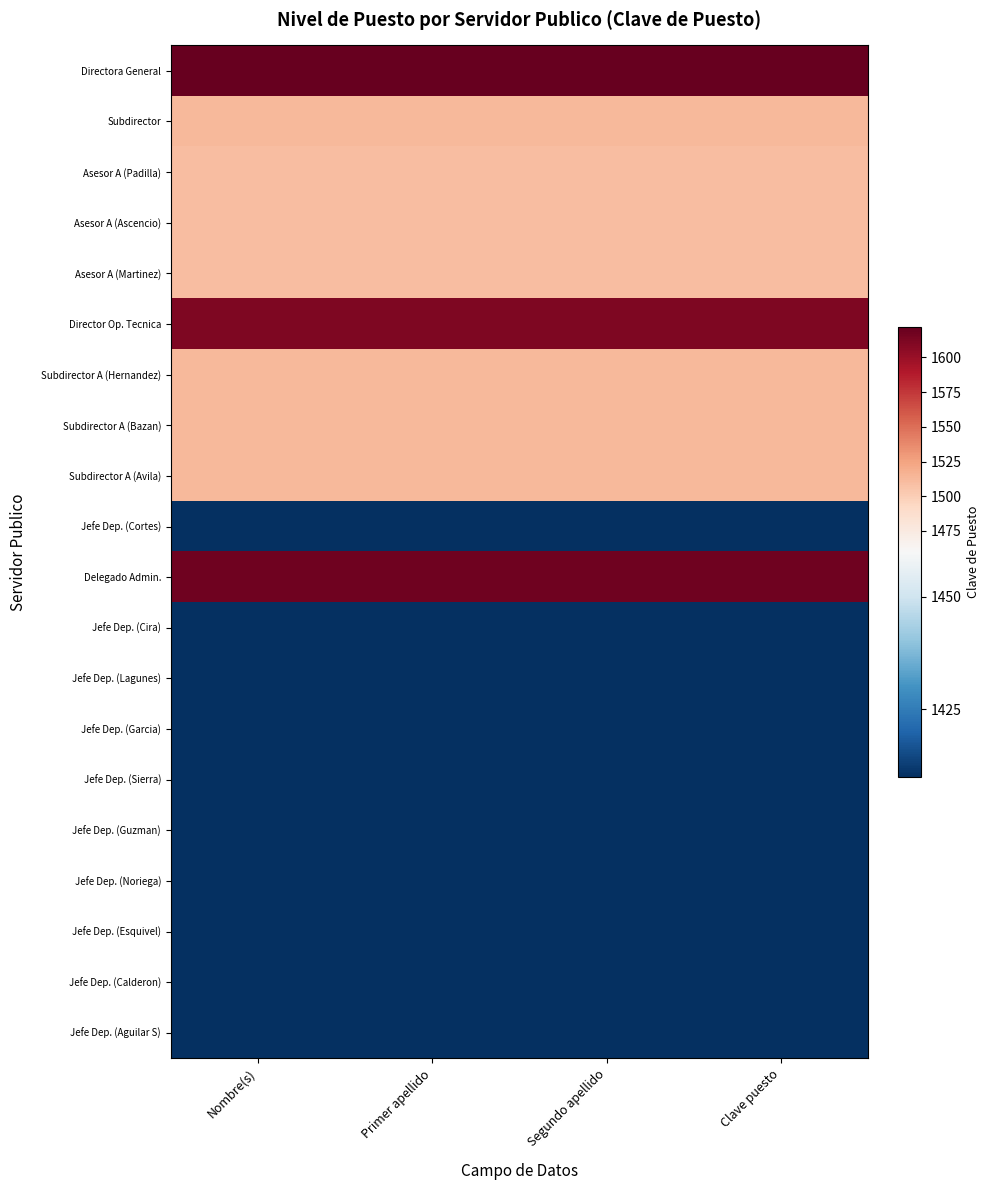

Which series has the largest total across all categories?

Directora General